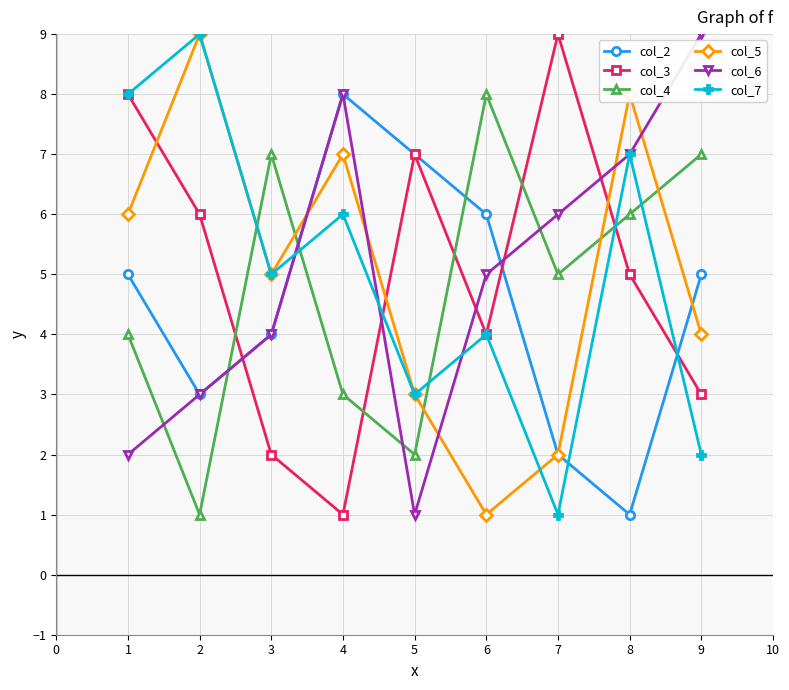

True or false: col_4 and col_5 cross at least once.

True